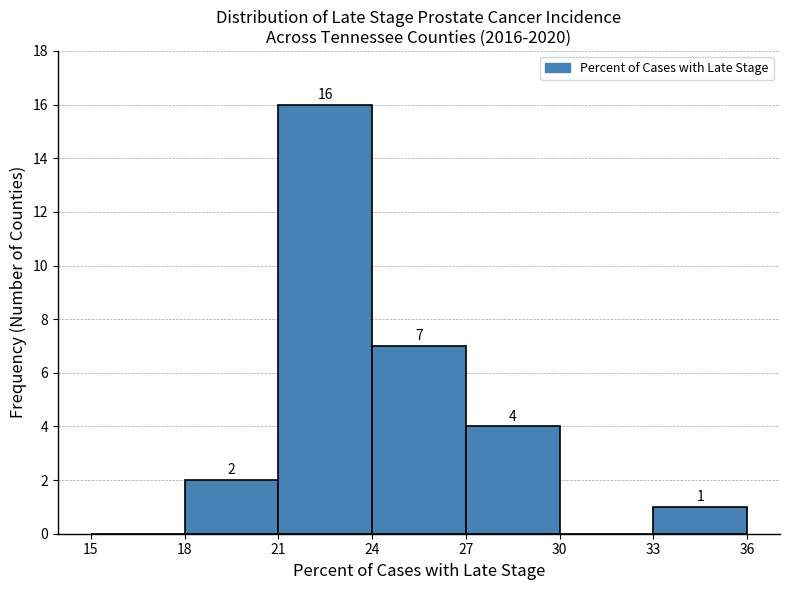

Over which range of the x-axis is the bar tallest?

21 to 24